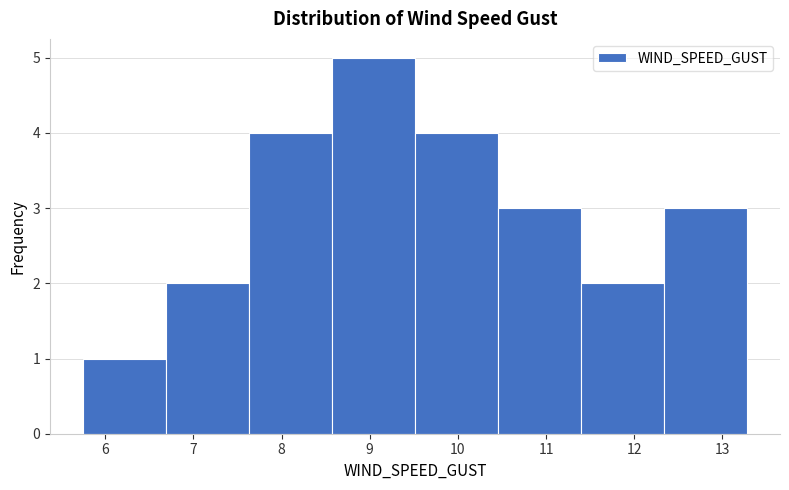

What is the height of the bar covering 12.3 to 13.3 on the x-axis? Neither the bar edges nor the heights are printed on the chart, so give them approximately, as read against the axes.

3